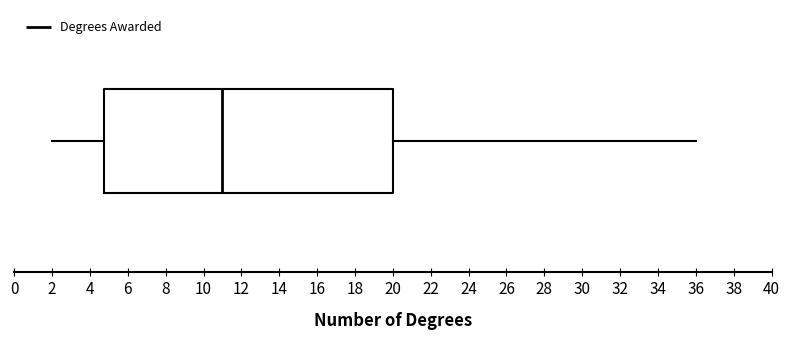

Read this box plot against the x-axis: the position of the median line, the range covered by the box, and the ends of both whiskers. The values are not printed on the chart, so give them approximately, as read against the axis.

median 11.0, box 4.8 to 20.0, whiskers 2.0 to 36.0